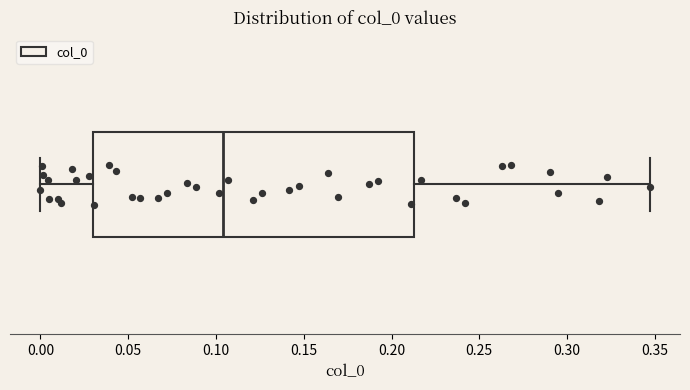

Transcribe this box plot: give where the median line is, the range the box spans, and where the two whiskers end, as read against the x-axis. The values are not printed on the chart, so give them approximately, as read against the axis.

median 0.105, box 0.030 to 0.215, whiskers 0.000 to 0.345